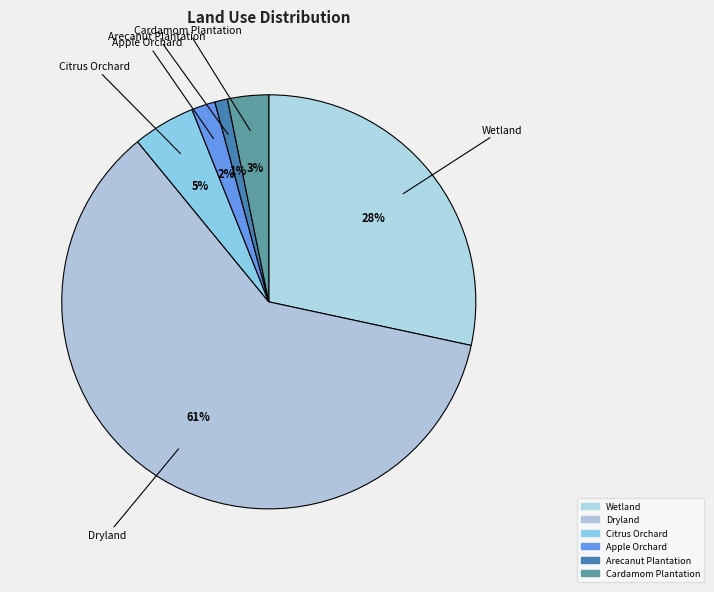

To the nearest percent, what percentage of the pie is Wetland?

28%